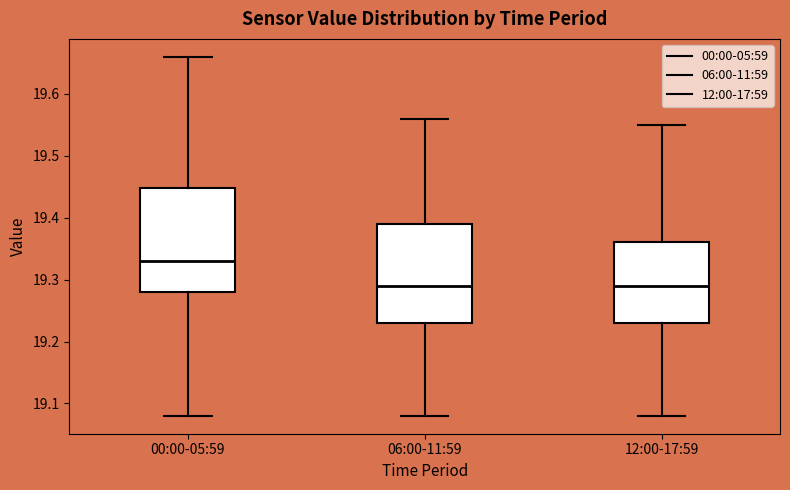

Which box has the highest median line?

00:00-05:59